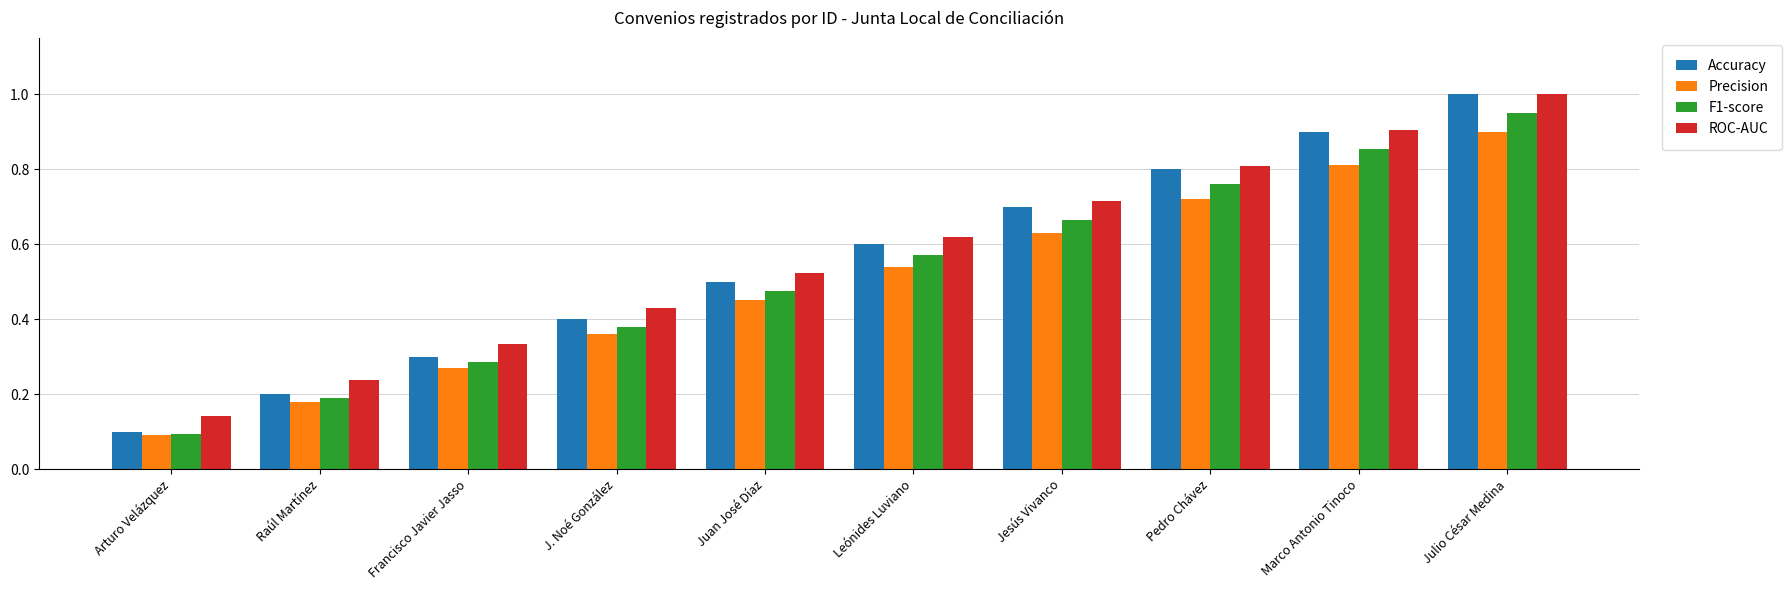

What is the label of the 8th bar from the right?

Francisco Javier Jasso